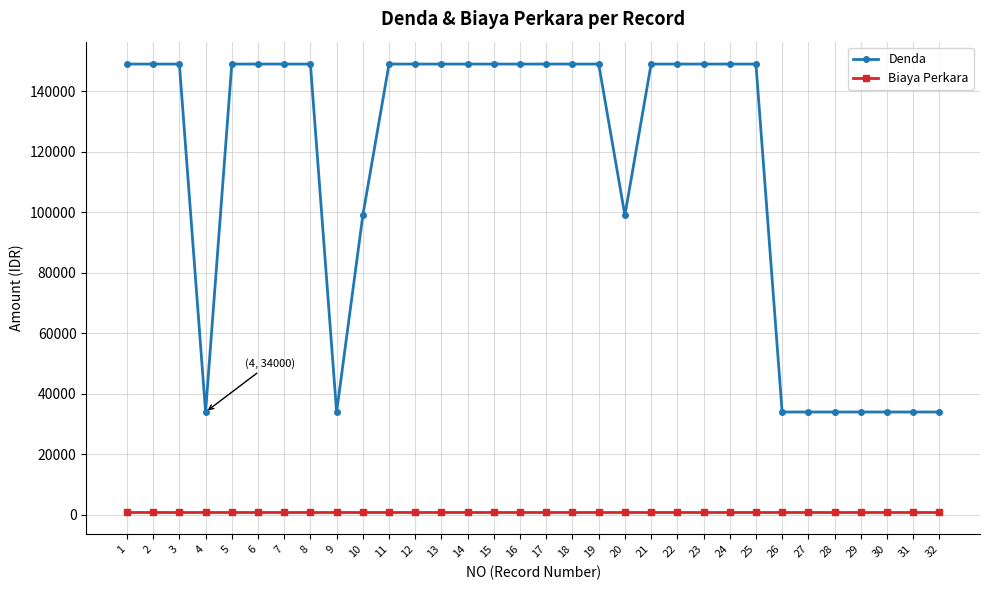

What is the approximate value of Biaya Perkara at 21?

1000